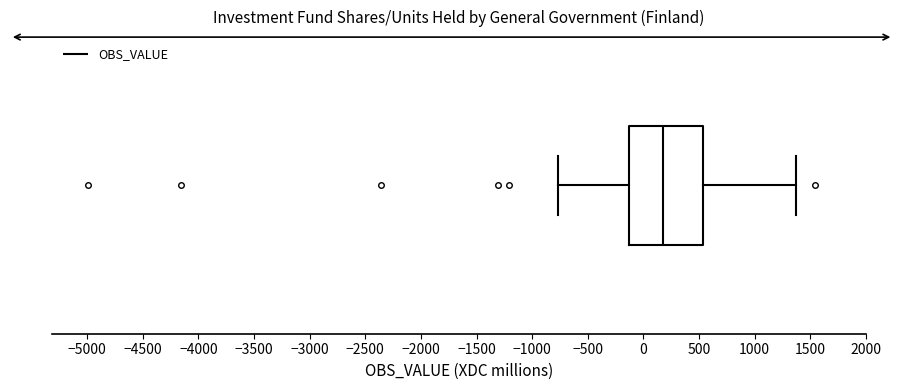

Where does the right whisker of the box end on the x-axis? The values are not printed on the chart, so give them approximately, as read against the axis.

1350